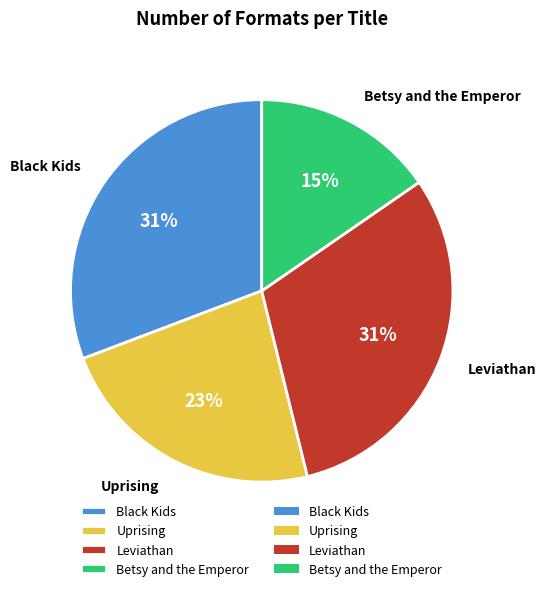

How many segments does this pie chart have?

4